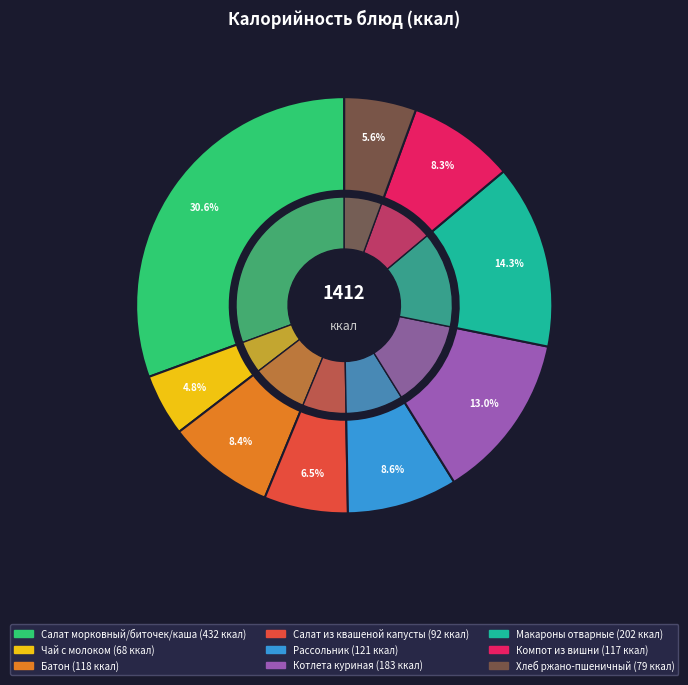

True or false: Макароны отварные accounts for 4% of the total.

False